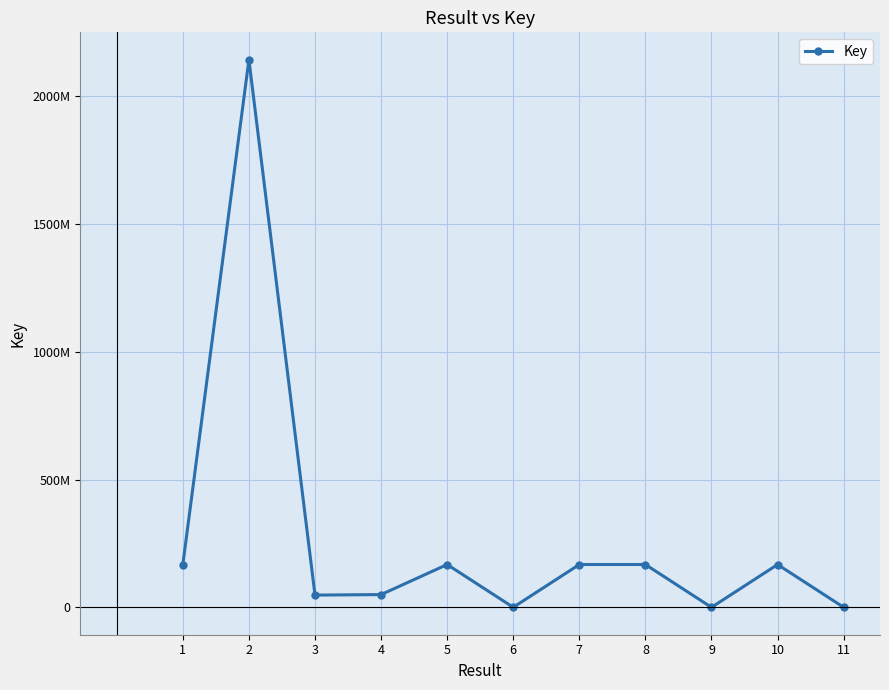

Where is the data nearest to the value 1071068038?

1